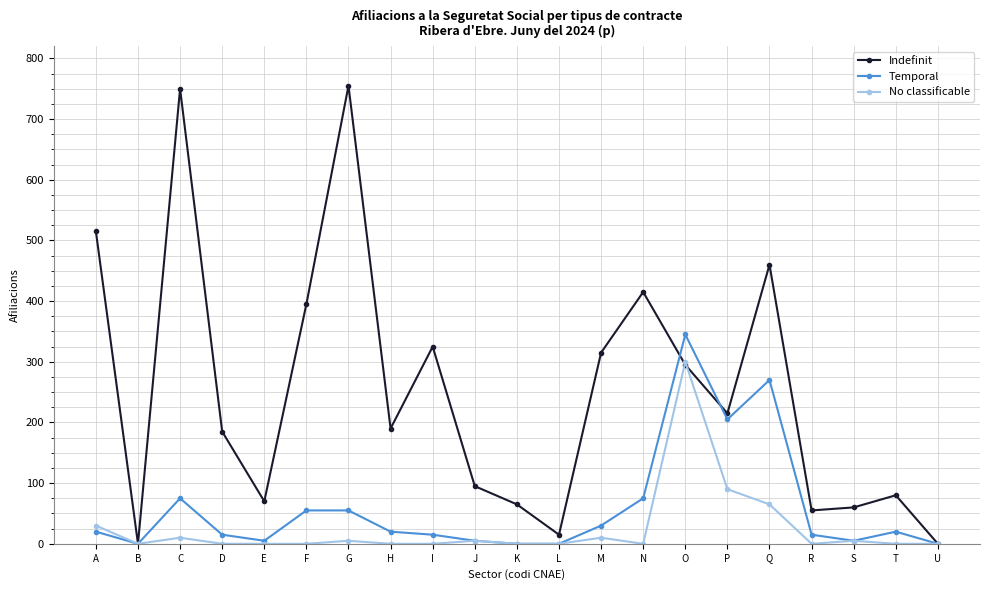

Which series has the largest total across all categories?

Indefinit